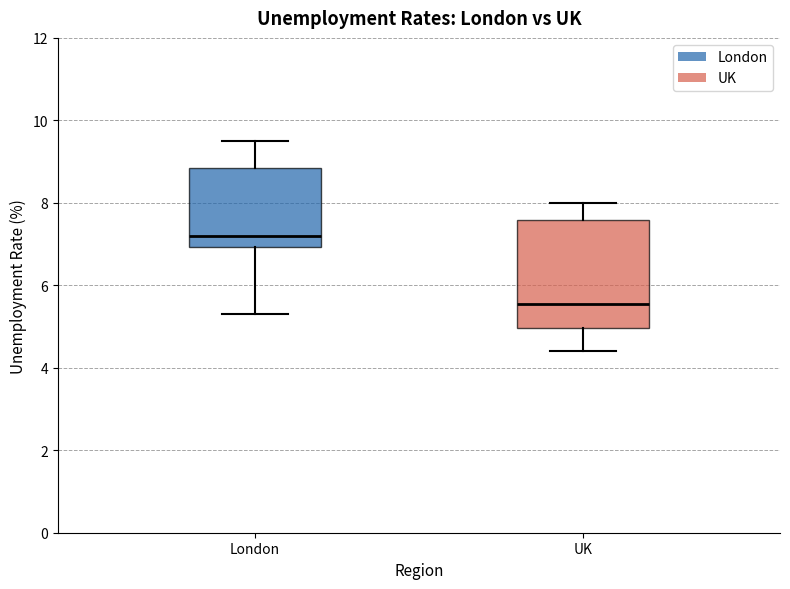

Reading left to right, transcribe this box plot: for each box, give where its median line is, the range the box spans, and where its two whiskers end, as read against the y-axis. The values are not printed on the chart, so give them approximately, as read against the axis.

London: median 7.2, box 7.0 to 8.8, whiskers 5.4 to 9.6
UK: median 5.6, box 5.0 to 7.6, whiskers 4.4 to 8.0